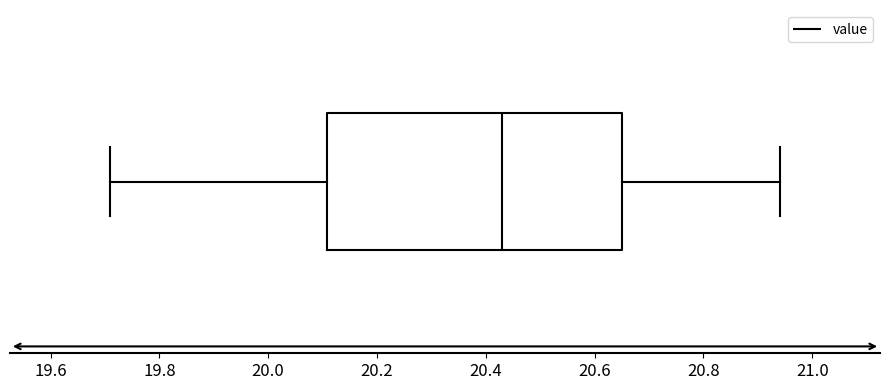

Read this box plot against the x-axis: the position of the median line, the range covered by the box, and the ends of both whiskers. The values are not printed on the chart, so give them approximately, as read against the axis.

median 20.44, box 20.10 to 20.66, whiskers 19.72 to 20.94